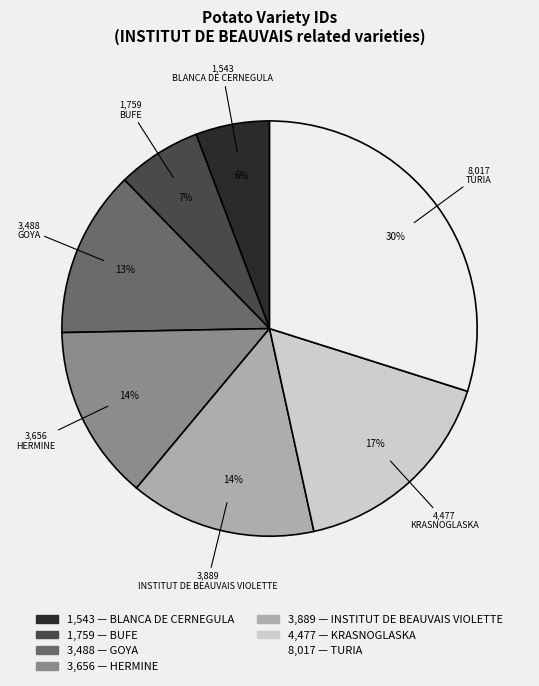

To the nearest percent, what is the difference between the largest and smallest slice percentages?

24%